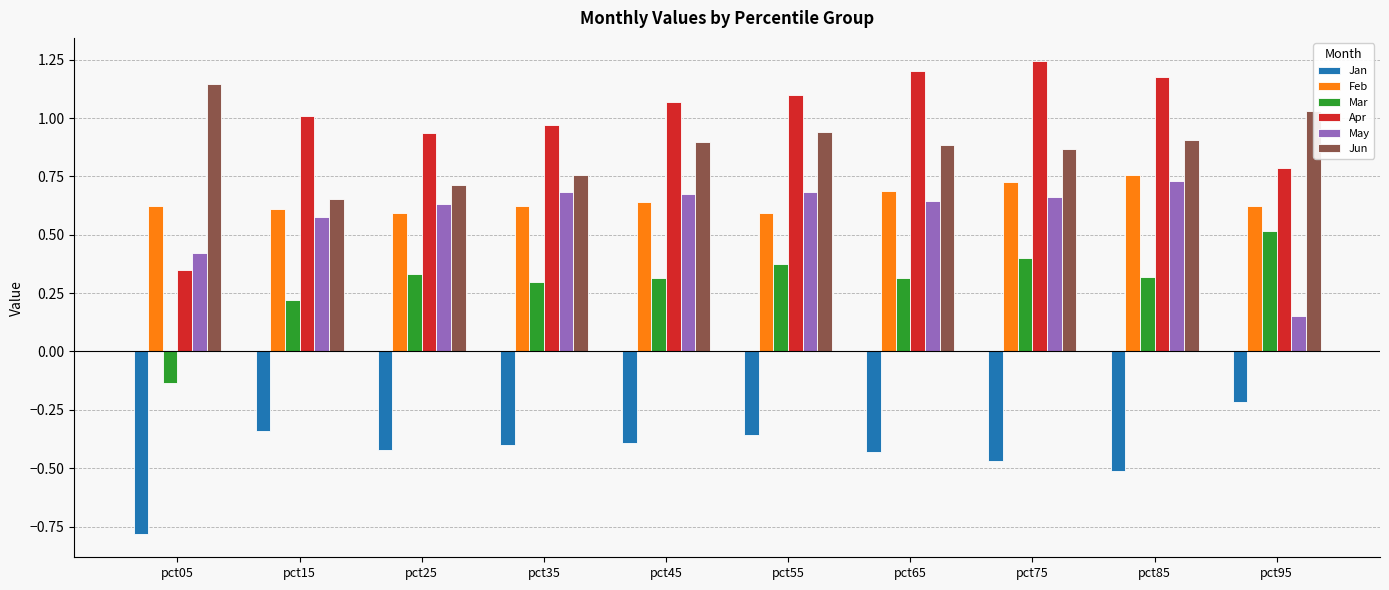

At how many categories does at least one series exceed 0?

10